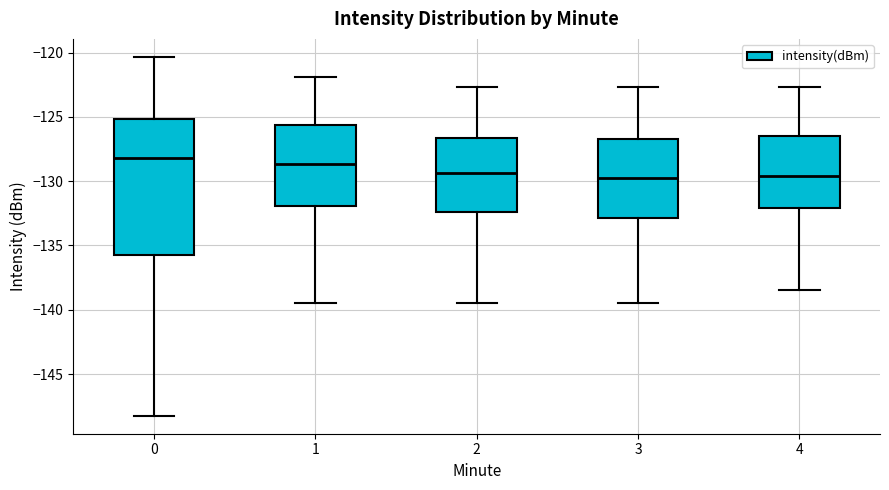

Reading left to right, transcribe this box plot: for each box, give where its median line is, the range the box spans, and where its two whiskers end, as read against the y-axis. The values are not printed on the chart, so give them approximately, as read against the axis.

0: median -128.0, box -135.5 to -125.0, whiskers -148.0 to -120.5
1: median -128.5, box -132.0 to -125.5, whiskers -139.5 to -122.0
2: median -129.5, box -132.5 to -126.5, whiskers -139.5 to -122.5
3: median -129.5, box -133.0 to -126.5, whiskers -139.5 to -122.5
4: median -129.5, box -132.0 to -126.5, whiskers -138.5 to -122.5